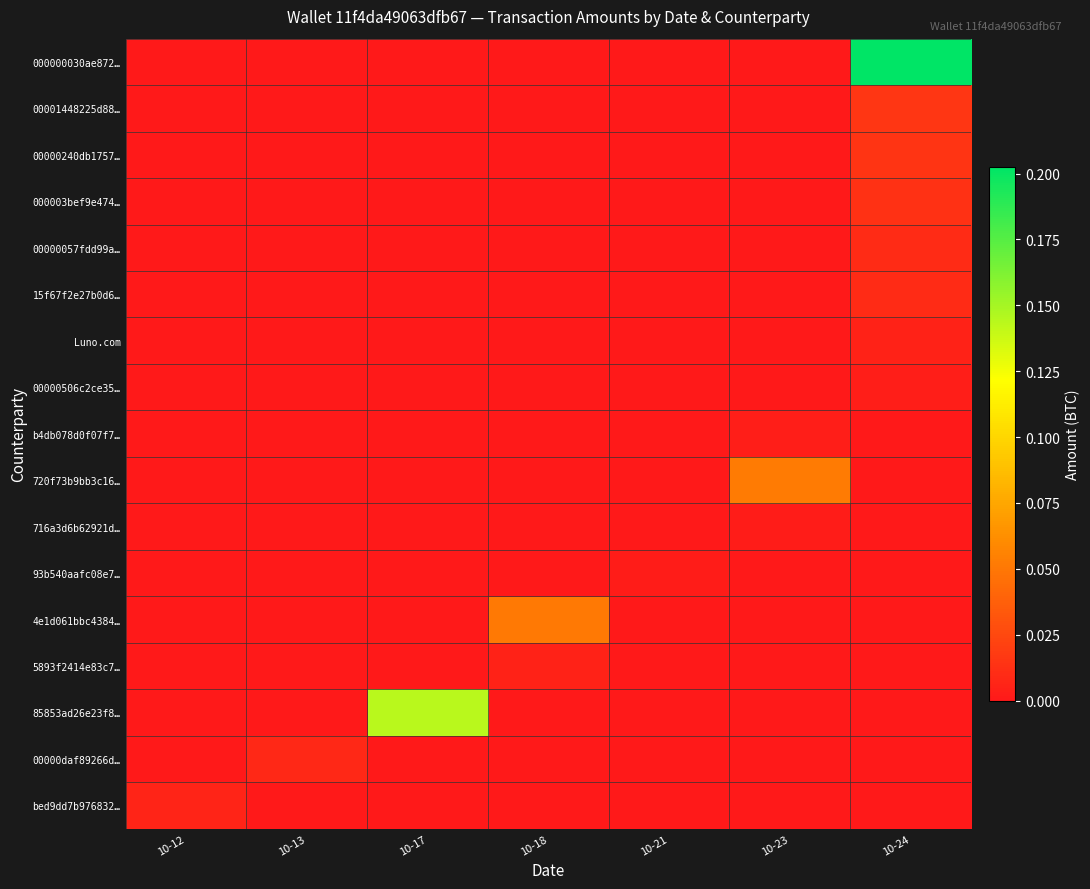

Reading right to left, what are all the values shown in this chart?

000000030ae872…: 10-24=0.2	10-23=0.0	10-21=0.0	10-18=0.0	10-17=0.0	10-13=0.0	10-12=0.0
00001448225d88…: 10-24=0.0	10-23=0.0	10-21=0.0	10-18=0.0	10-17=0.0	10-13=0.0	10-12=0.0
00000240db1757…: 10-24=0.0	10-23=0.0	10-21=0.0	10-18=0.0	10-17=0.0	10-13=0.0	10-12=0.0
000003bef9e474…: 10-24=0.0	10-23=0.0	10-21=0.0	10-18=0.0	10-17=0.0	10-13=0.0	10-12=0.0
00000057fdd99a…: 10-24=0.0	10-23=0.0	10-21=0.0	10-18=0.0	10-17=0.0	10-13=0.0	10-12=0.0
15f67f2e27b0d6…: 10-24=0.0	10-23=0.0	10-21=0.0	10-18=0.0	10-17=0.0	10-13=0.0	10-12=0.0
Luno.com: 10-24=0.0	10-23=0.0	10-21=0.0	10-18=0.0	10-17=0.0	10-13=0.0	10-12=0.0
00000506c2ce35…: 10-24=0.0	10-23=0.0	10-21=0.0	10-18=0.0	10-17=0.0	10-13=0.0	10-12=0.0
b4db078d0f07f7…: 10-24=0.0	10-23=0.0	10-21=0.0	10-18=0.0	10-17=0.0	10-13=0.0	10-12=0.0
720f73b9bb3c16…: 10-24=0.0	10-23=0.1	10-21=0.0	10-18=0.0	10-17=0.0	10-13=0.0	10-12=0.0
716a3d6b62921d…: 10-24=0.0	10-23=0.0	10-21=0.0	10-18=0.0	10-17=0.0	10-13=0.0	10-12=0.0
93b540aafc08e7…: 10-24=0.0	10-23=0.0	10-21=0.0	10-18=0.0	10-17=0.0	10-13=0.0	10-12=0.0
4e1d061bbc4384…: 10-24=0.0	10-23=0.0	10-21=0.0	10-18=0.1	10-17=0.0	10-13=0.0	10-12=0.0
5893f2414e83c7…: 10-24=0.0	10-23=0.0	10-21=0.0	10-18=0.0	10-17=0.0	10-13=0.0	10-12=0.0
85853ad26e23f8…: 10-24=0.0	10-23=0.0	10-21=0.0	10-18=0.0	10-17=0.1	10-13=0.0	10-12=0.0
00000daf89266d…: 10-24=0.0	10-23=0.0	10-21=0.0	10-18=0.0	10-17=0.0	10-13=0.0	10-12=0.0
bed9dd7b976832…: 10-24=0.0	10-23=0.0	10-21=0.0	10-18=0.0	10-17=0.0	10-13=0.0	10-12=0.0